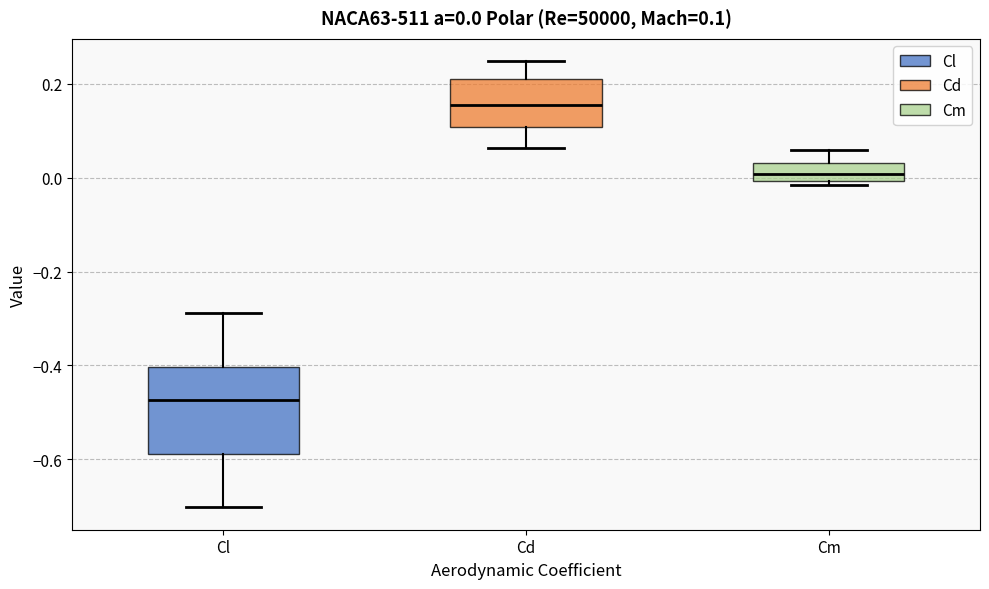

Which box has the lowest median line?

Cl